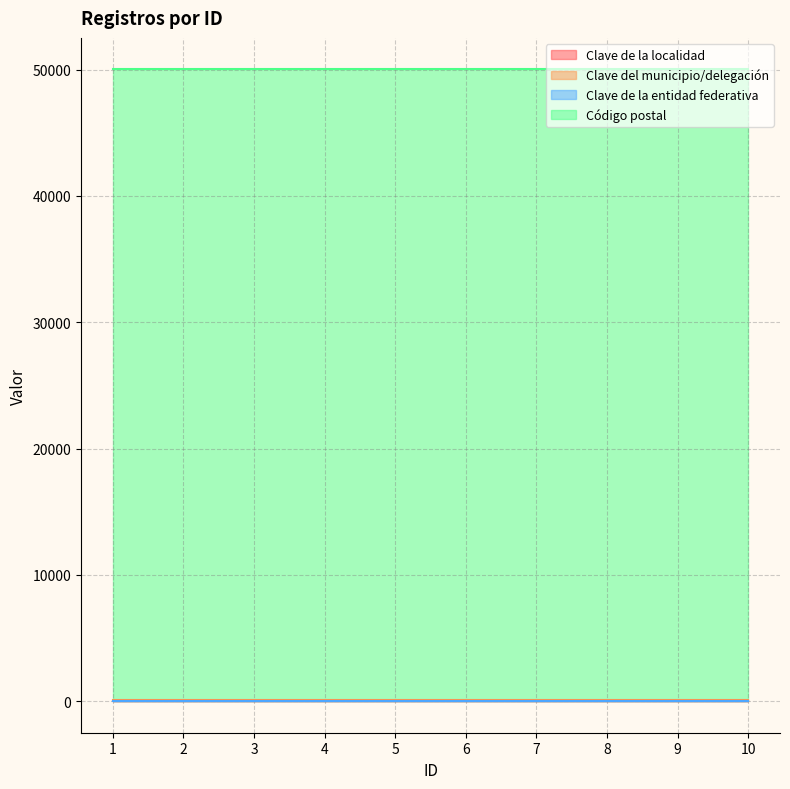

Which category has the lowest value across all series?

1